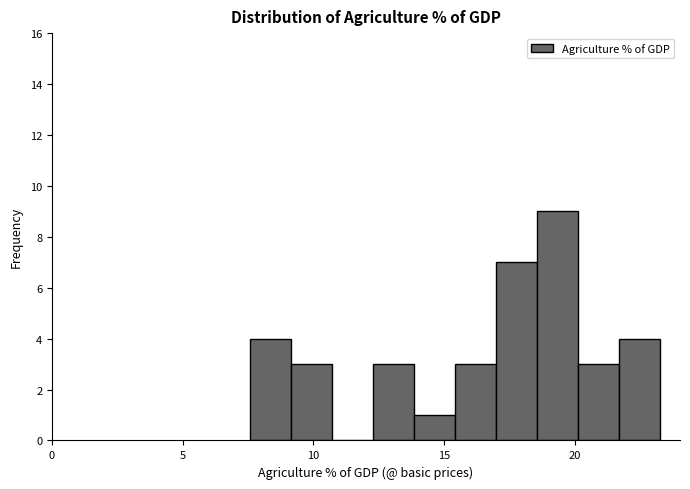

Around what value on the x-axis is the tallest bar? Give the approximate position of its centre, as read against the axis.

19.5